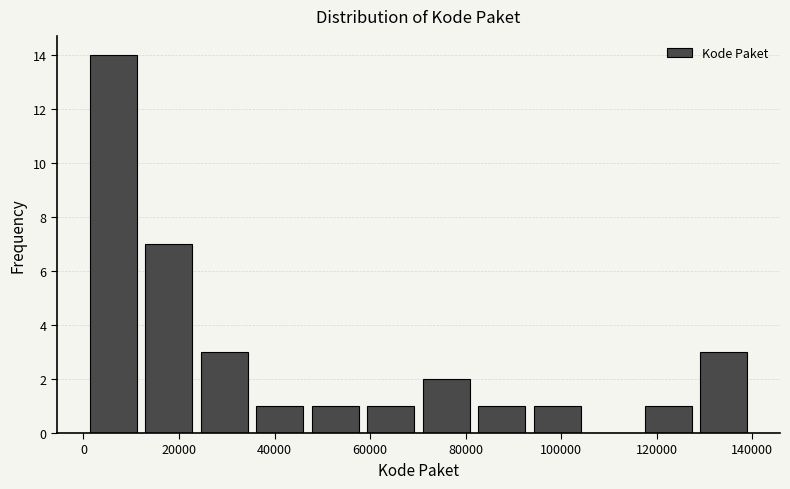

How tall is the bar that spans 24000 to 36000 on the x-axis? Neither the bar edges nor the heights are printed on the chart, so give them approximately, as read against the axes.

3